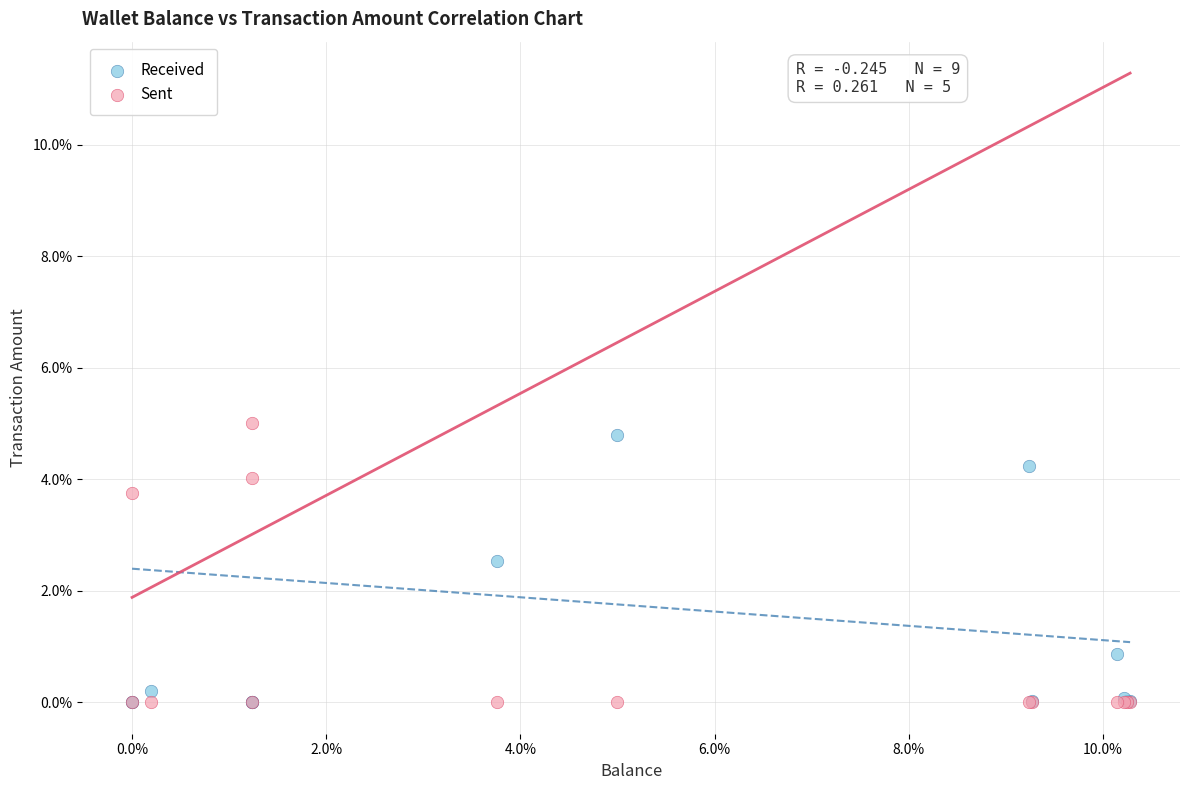

Which series has the largest Y range (max minus min)?

Sent